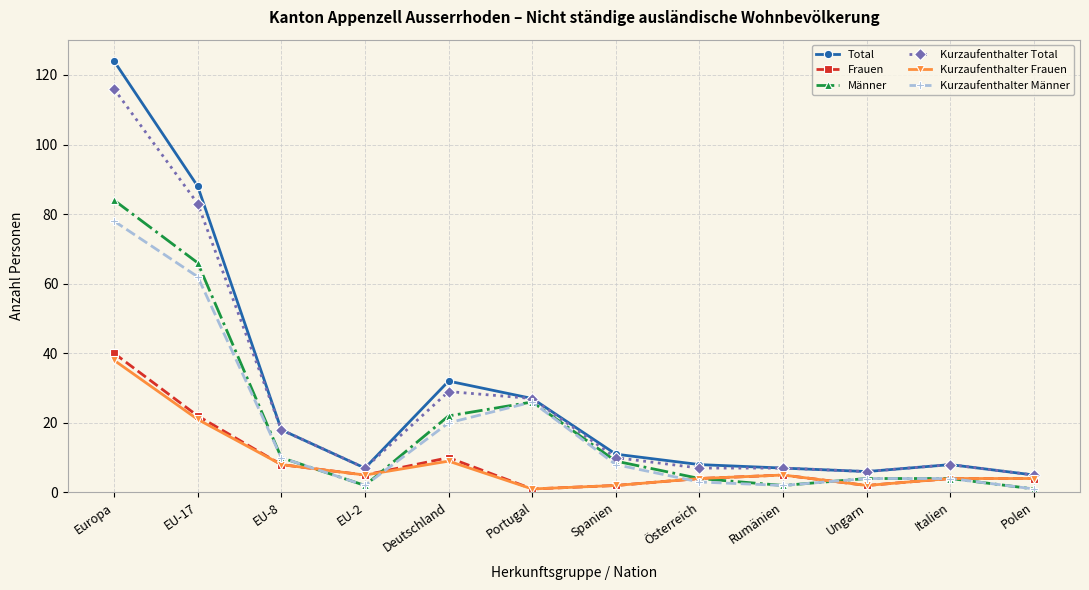

Reading left to right, extract all data points from this chart.

Total: Europa=124	EU-17=88	EU-8=18	EU-2=7	Deutschland=32	Portugal=27	Spanien=11	Österreich=8	Rumänien=7	Ungarn=6	Italien=8	Polen=5
Frauen: Europa=40	EU-17=22	EU-8=8	EU-2=5	Deutschland=10	Portugal=1	Spanien=2	Österreich=4	Rumänien=5	Ungarn=2	Italien=4	Polen=4
Männer: Europa=84	EU-17=66	EU-8=10	EU-2=2	Deutschland=22	Portugal=26	Spanien=9	Österreich=4	Rumänien=2	Ungarn=4	Italien=4	Polen=1
Kurzaufenthalter Total: Europa=116	EU-17=83	EU-8=18	EU-2=7	Deutschland=29	Portugal=27	Spanien=10	Österreich=7	Rumänien=7	Ungarn=6	Italien=8	Polen=5
Kurzaufenthalter Frauen: Europa=38	EU-17=21	EU-8=8	EU-2=5	Deutschland=9	Portugal=1	Spanien=2	Österreich=4	Rumänien=5	Ungarn=2	Italien=4	Polen=4
Kurzaufenthalter Männer: Europa=78	EU-17=62	EU-8=10	EU-2=2	Deutschland=20	Portugal=26	Spanien=8	Österreich=3	Rumänien=2	Ungarn=4	Italien=4	Polen=1